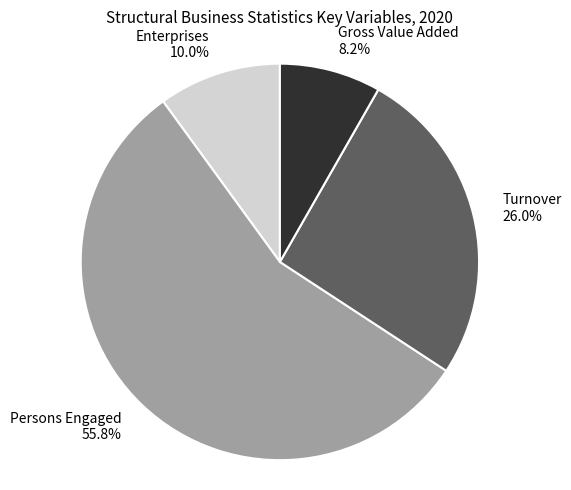

What is the ratio of the value at Turnover to the value at Enterprises?

2.6